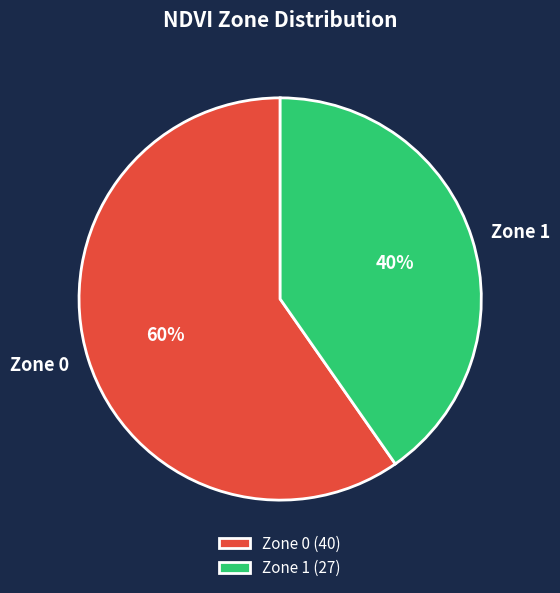

True or false: Zone 0 accounts for 60% of the total.

True